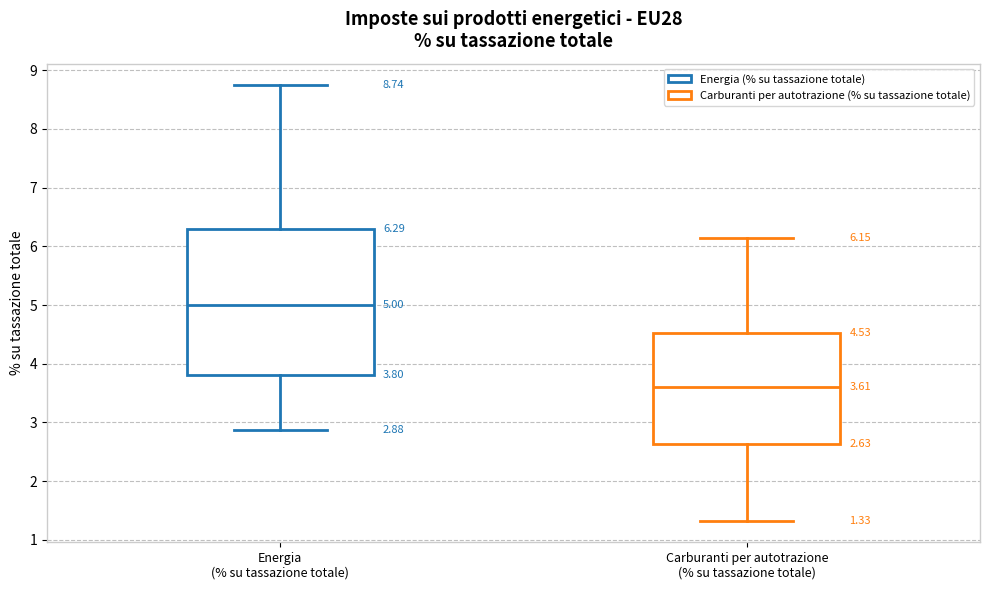

Which box has the highest median line?

Energia (% su tassazione totale)